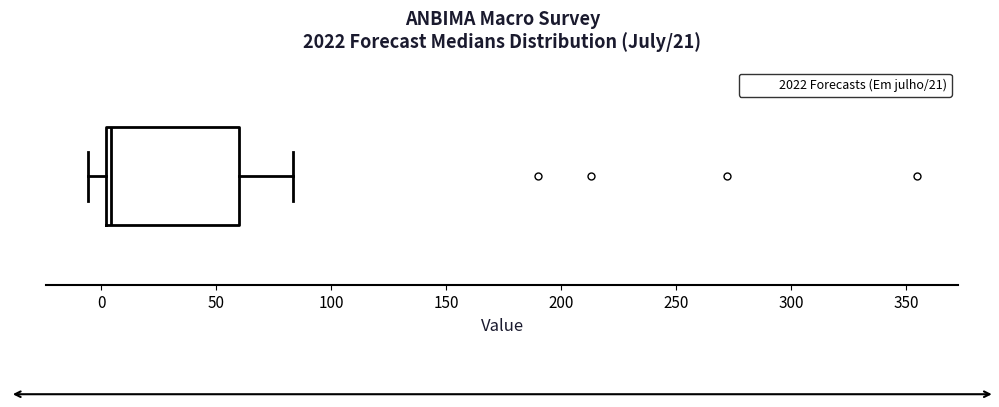

Transcribe this box plot: give where the median line is, the range the box spans, and where the two whiskers end, as read against the x-axis. The values are not printed on the chart, so give them approximately, as read against the axis.

median 5, box 0 to 60, whiskers -5 to 85